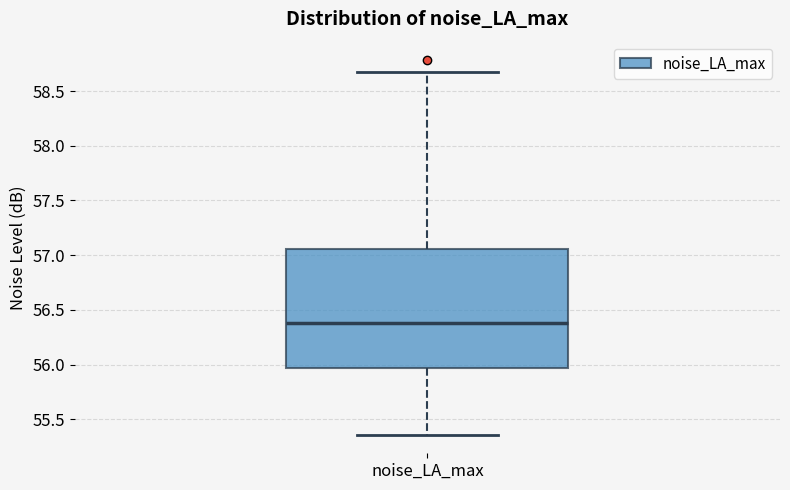

Transcribe this box plot: give where the median line is, the range the box spans, and where the two whiskers end, as read against the y-axis. The values are not printed on the chart, so give them approximately, as read against the axis.

median 56.40, box 55.95 to 57.05, whiskers 55.35 to 58.65